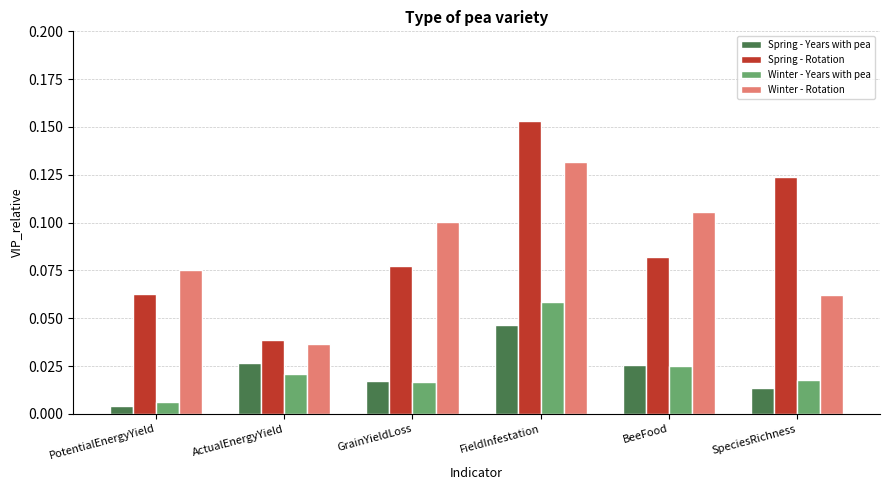

At which label is Spring - Rotation closest to 0?

ActualEnergyYield